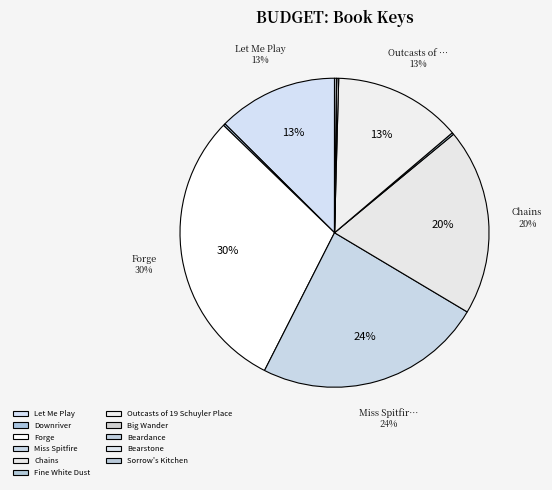

Rank the categories by value from highest to lowest.

Forge, Miss Spitfire, Chains, Outcasts of 19 Schuyler Place, Let Me Play, Big Wander, Downriver, Bearstone, Fine White Dust, Beardance, Sorrow's Kitchen